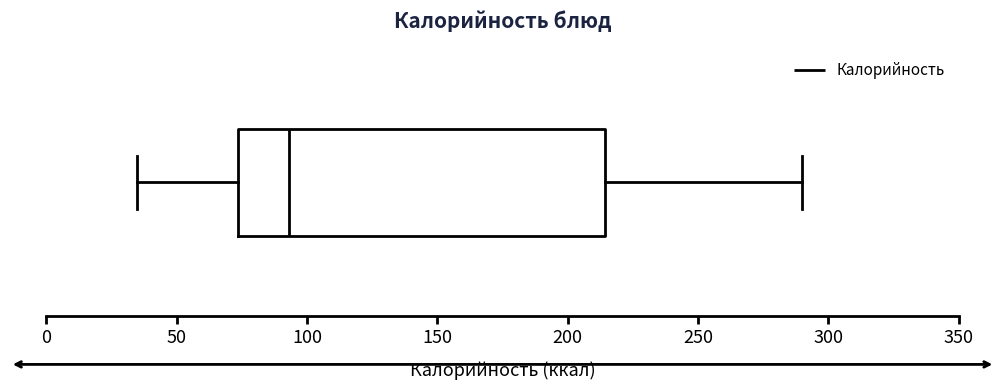

Transcribe this box plot: give where the median line is, the range the box spans, and where the two whiskers end, as read against the x-axis. The values are not printed on the chart, so give them approximately, as read against the axis.

median 95, box 75 to 215, whiskers 35 to 290